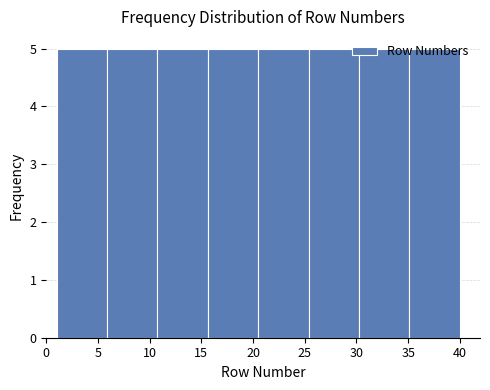

What is the height of the bar covering 35.0 to 40.0 on the x-axis? Neither the bar edges nor the heights are printed on the chart, so give them approximately, as read against the axes.

5